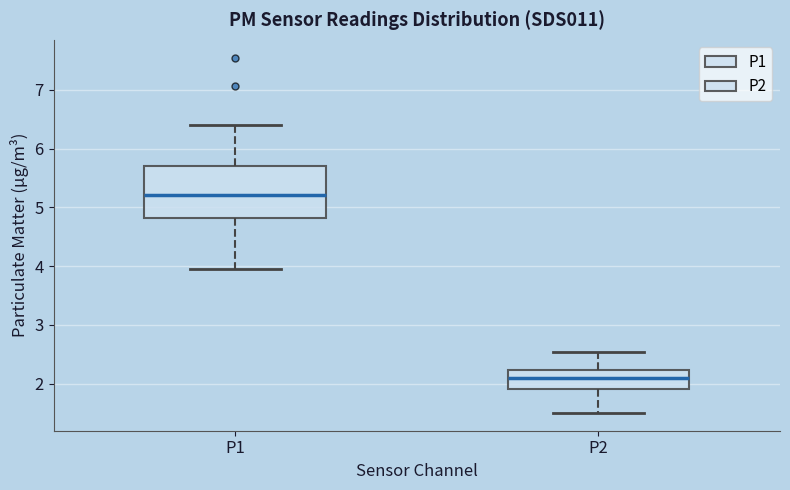

Reading left to right, transcribe this box plot: for each box, give where its median line is, the range the box spans, and where its two whiskers end, as read against the y-axis. The values are not printed on the chart, so give them approximately, as read against the axis.

P1: median 5.2, box 4.8 to 5.7, whiskers 4.0 to 6.4
P2: median 2.1, box 1.9 to 2.2, whiskers 1.5 to 2.5